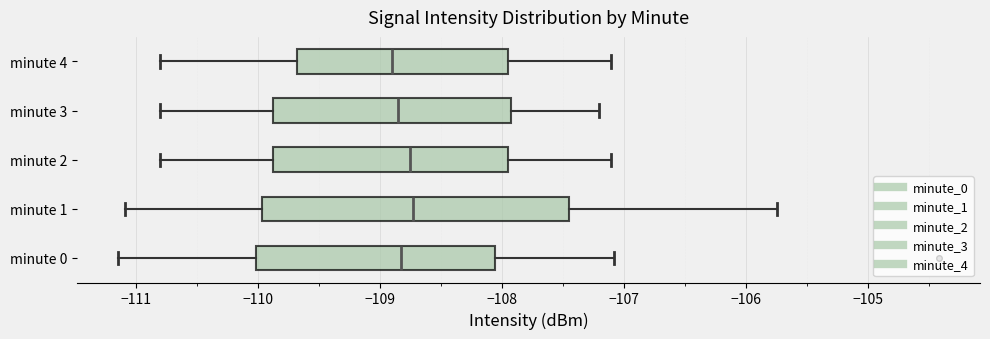

Reading bottom to top, read every box against the x-axis: the position of its median line, the range the box covers, and the ends of its whiskers. The values are not printed on the chart, so give them approximately, as read against the axis.

minute 0: median -108.8, box -110.0 to -108.1, whiskers -111.1 to -107.1
minute 1: median -108.7, box -110.0 to -107.4, whiskers -111.1 to -105.7
minute 2: median -108.7, box -109.9 to -107.9, whiskers -110.8 to -107.1
minute 3: median -108.8, box -109.9 to -107.9, whiskers -110.8 to -107.2
minute 4: median -108.9, box -109.7 to -107.9, whiskers -110.8 to -107.1